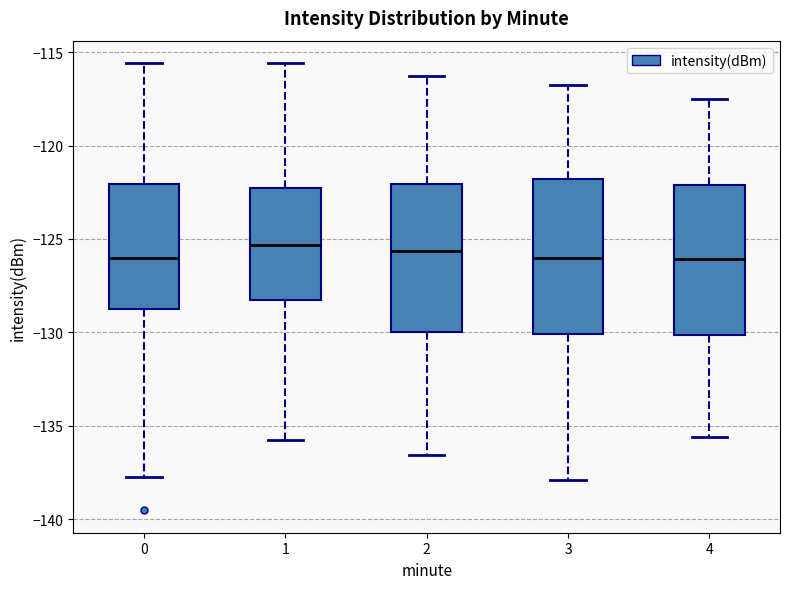

Reading left to right, transcribe this box plot: for each box, give where its median line is, the range the box spans, and where its two whiskers end, as read against the y-axis. The values are not printed on the chart, so give them approximately, as read against the axis.

0: median -126.0, box -129.0 to -122.0, whiskers -137.5 to -115.5
1: median -125.5, box -128.0 to -122.5, whiskers -135.5 to -115.5
2: median -125.5, box -130.0 to -122.0, whiskers -136.5 to -116.0
3: median -126.0, box -130.0 to -122.0, whiskers -138.0 to -117.0
4: median -126.0, box -130.0 to -122.0, whiskers -135.5 to -117.5